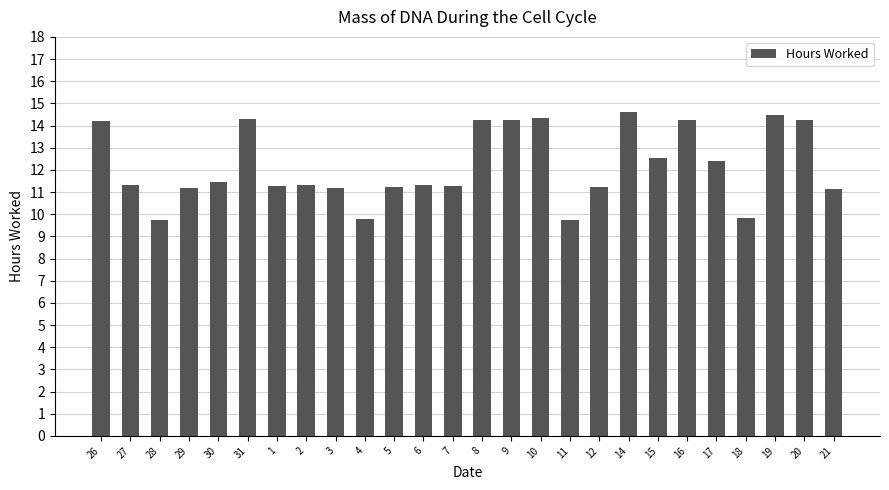

What is the maximum value shown in the chart?

14.6